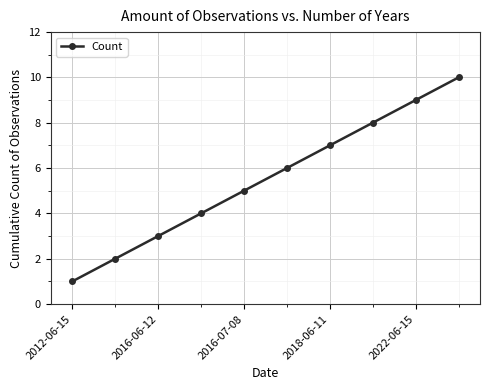

What is the difference between the second highest and second lowest values?

7